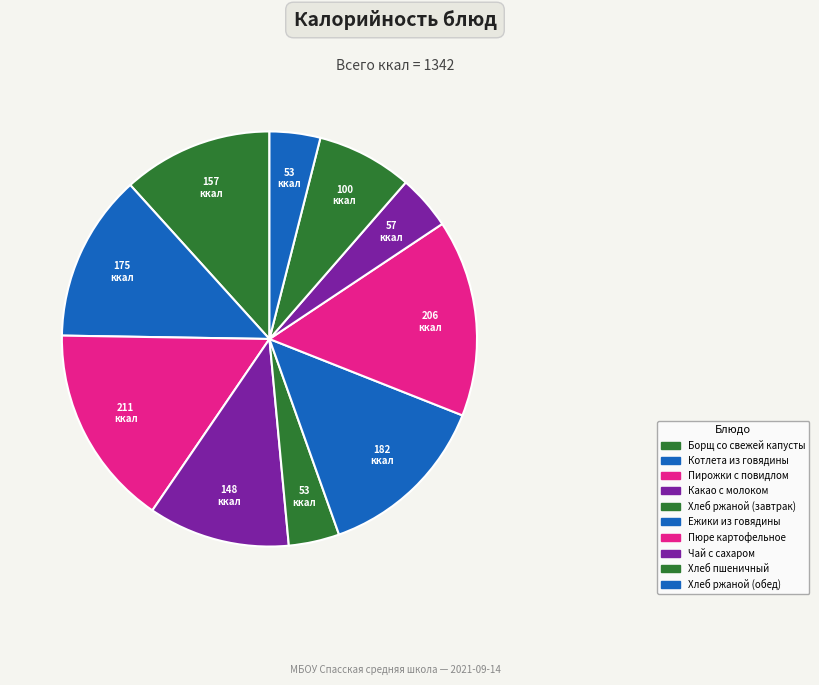

What is the change in value from Хлеб ржаной (завтрак) to Хлеб пшеничный?

+47